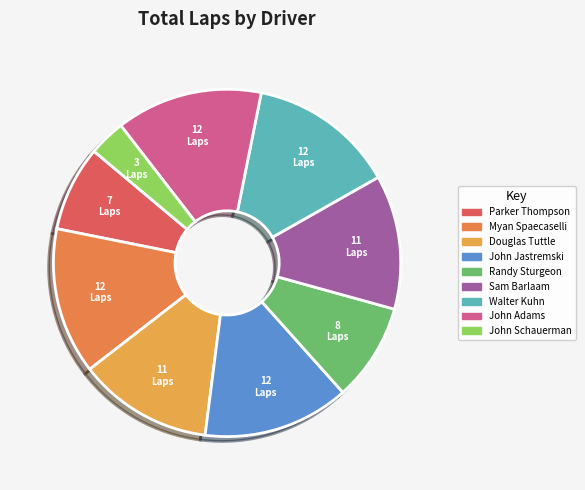

What percentage is the John Jastremski slice, to the nearest percent?

14%